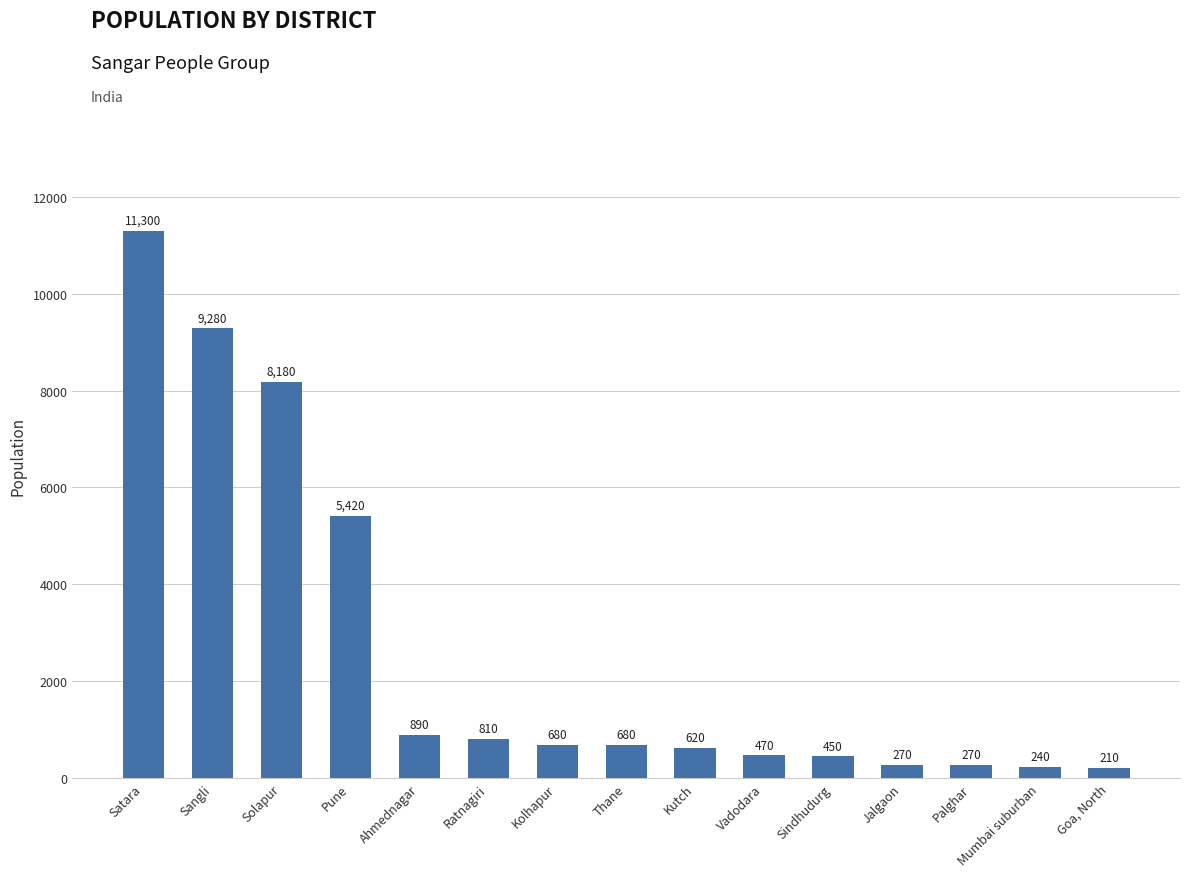

What is the minimum value shown in the chart?

210